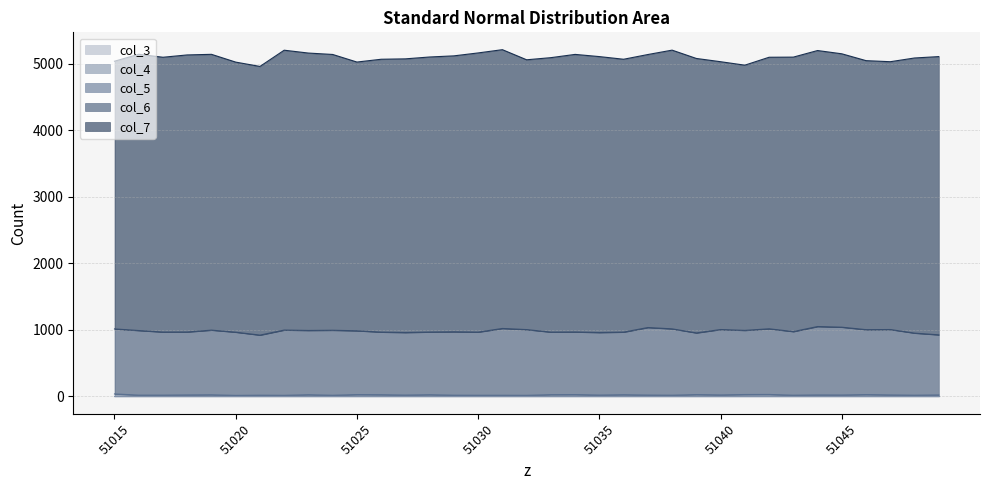

How many interior local valleys does the col_6 series have?

11